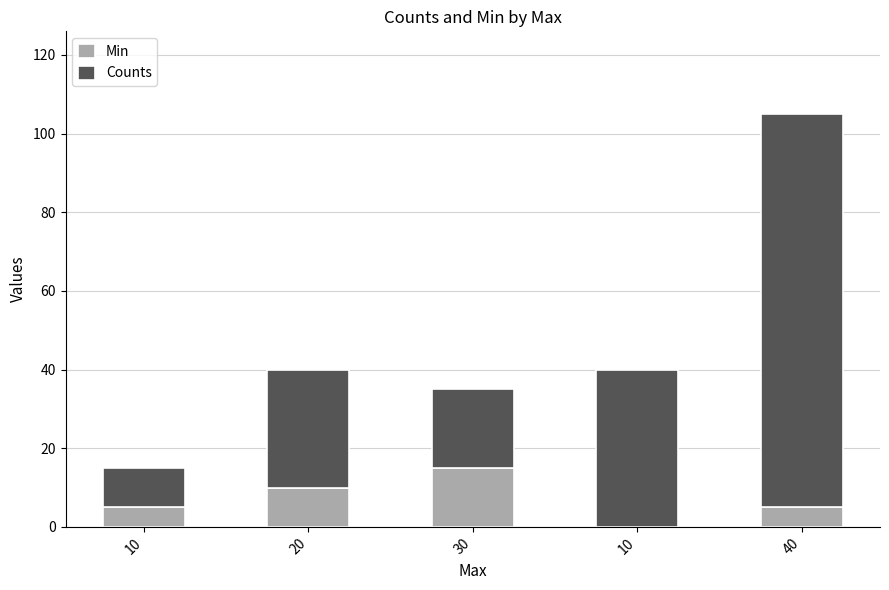

Are the bars grouped side by side (vs. stacked)?

No